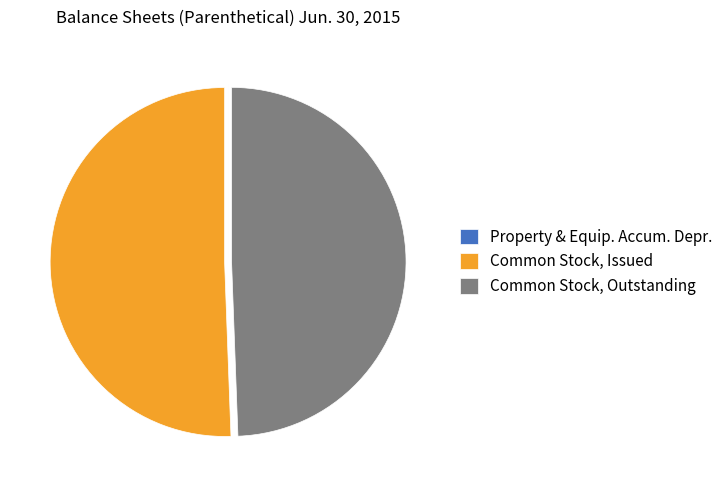

True or false: Common Stock, Issued accounts for 51% of the total.

True